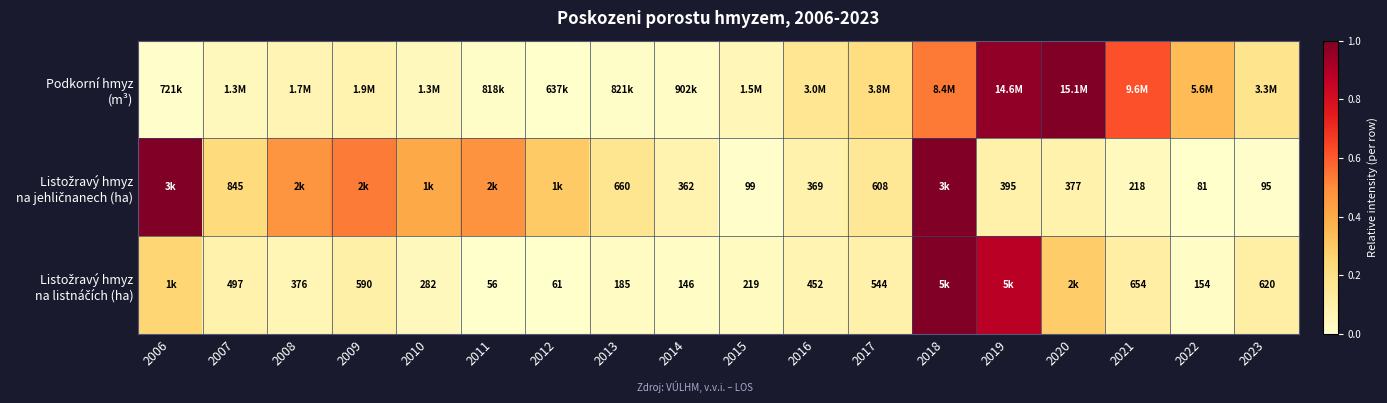

At 2019, list the series in order from smallest to largest.

Listožravý hmyz na jehličnanech (ha), Listožravý hmyz na listnáčích (ha), Podkorní hmyz (m³)